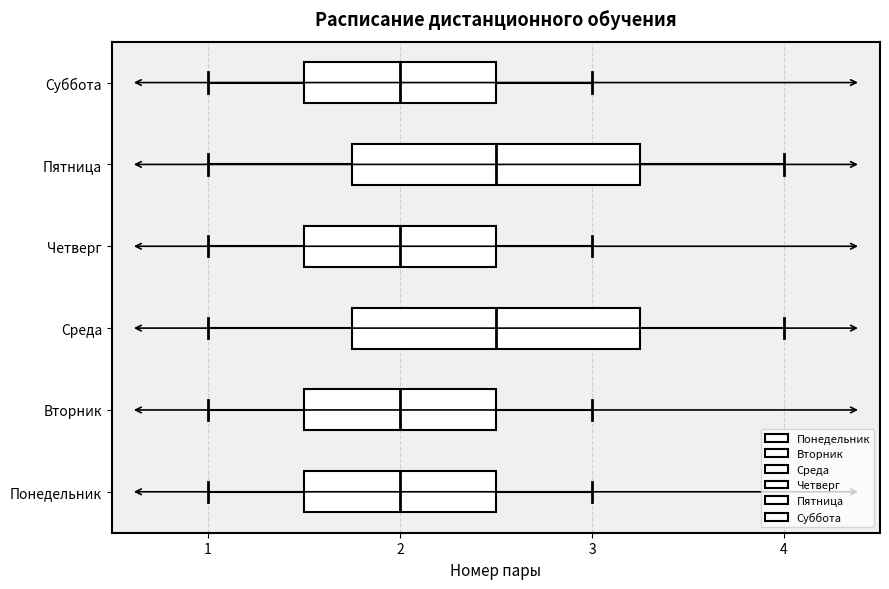

Reading bottom to top, transcribe this box plot: for each box, give where its median line is, the range the box spans, and where its two whiskers end, as read against the x-axis. The values are not printed on the chart, so give them approximately, as read against the axis.

Понедельник: median 2.0, box 1.5 to 2.5, whiskers 1.0 to 3.0
Вторник: median 2.0, box 1.5 to 2.5, whiskers 1.0 to 3.0
Среда: median 2.5, box 1.8 to 3.3, whiskers 1.0 to 4.0
Четверг: median 2.0, box 1.5 to 2.5, whiskers 1.0 to 3.0
Пятница: median 2.5, box 1.8 to 3.3, whiskers 1.0 to 4.0
Суббота: median 2.0, box 1.5 to 2.5, whiskers 1.0 to 3.0